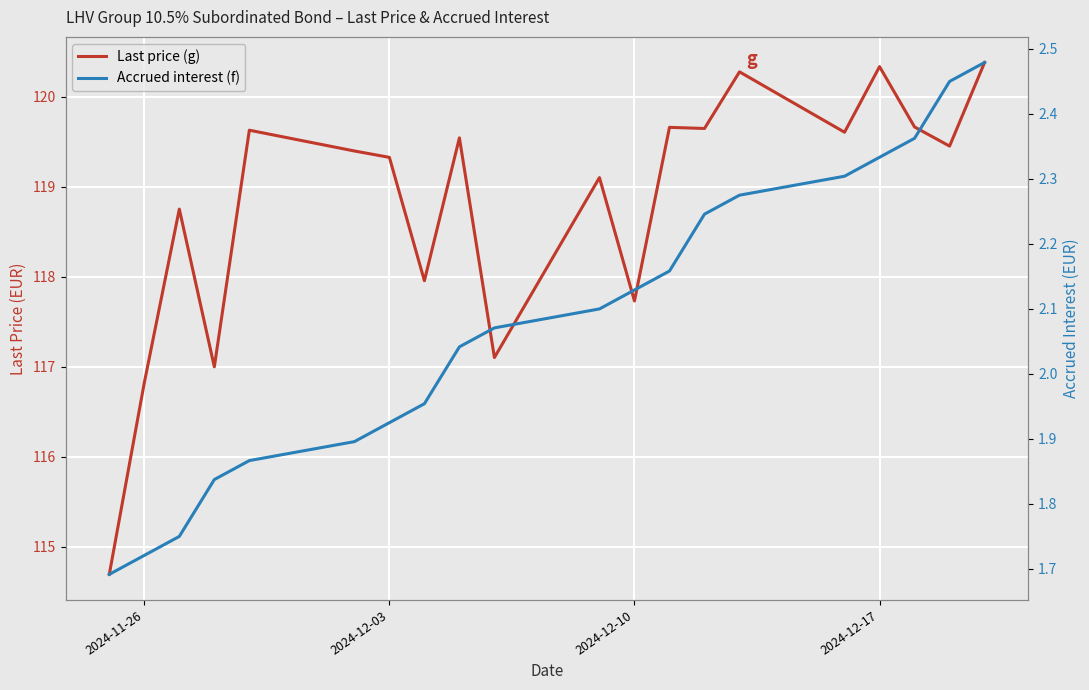

Reading right to left, what are all the values shown in this chart?

Last price: 120.4	119.5	119.7	120.3	119.6	120.3	119.6	119.7	117.7	119.1	117.1	119.5	118.0	119.3	119.4	119.6	117.0	118.8	116.8	114.7
Accrued interest: 2.5	2.5	2.4	2.3	2.3	2.3	2.2	2.2	2.1	2.1	2.1	2.0	2.0	1.9	1.9	1.9	1.8	1.8	1.7	1.7